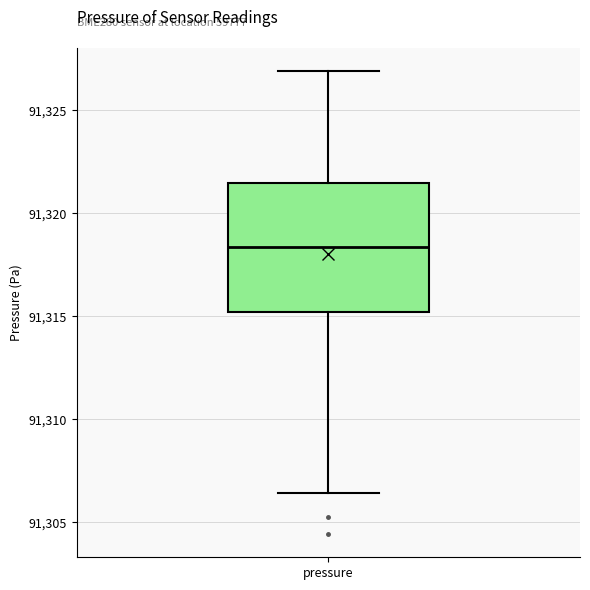

Read this box plot against the y-axis: the position of the median line, the range covered by the box, and the ends of both whiskers. The values are not printed on the chart, so give them approximately, as read against the axis.

median 91318.5, box 91315.0 to 91321.5, whiskers 91306.5 to 91327.0